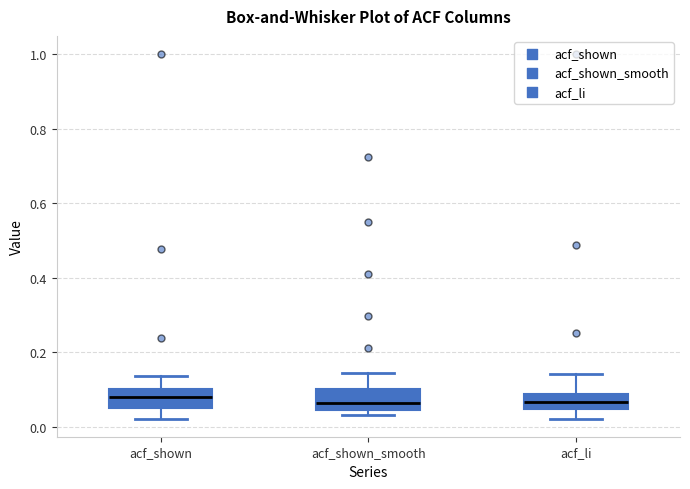

Reading left to right, transcribe this box plot: for each box, give where its median line is, the range the box spans, and where its two whiskers end, as read against the y-axis. The values are not printed on the chart, so give them approximately, as read against the axis.

acf_shown: median 0.08, box 0.06 to 0.10, whiskers 0.02 to 0.14
acf_shown_smooth: median 0.06, box 0.04 to 0.10, whiskers 0.04 (just below the box's lower edge) to 0.14
acf_li: median 0.06, box 0.04 to 0.08, whiskers 0.02 to 0.14